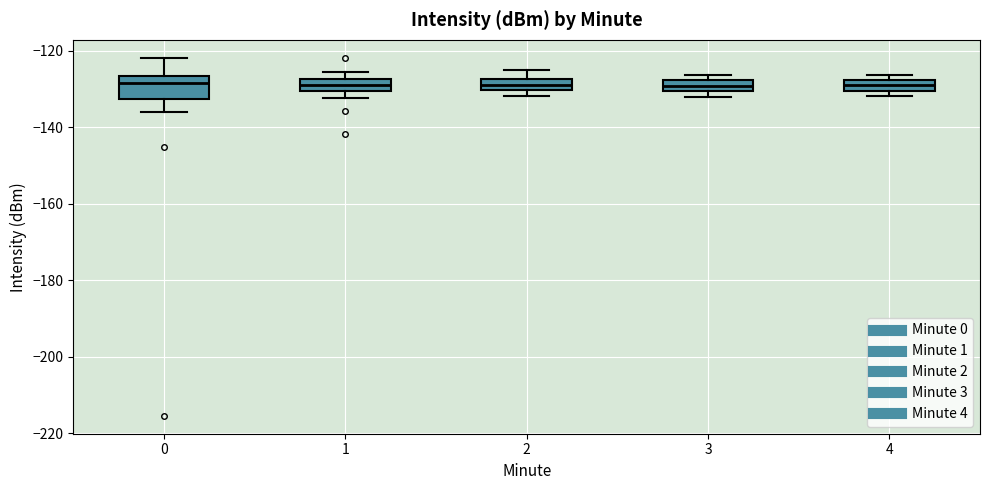

Where does the upper whisker of the box at x = 2 end on the y-axis? The values are not printed on the chart, so give them approximately, as read against the axis.

-126